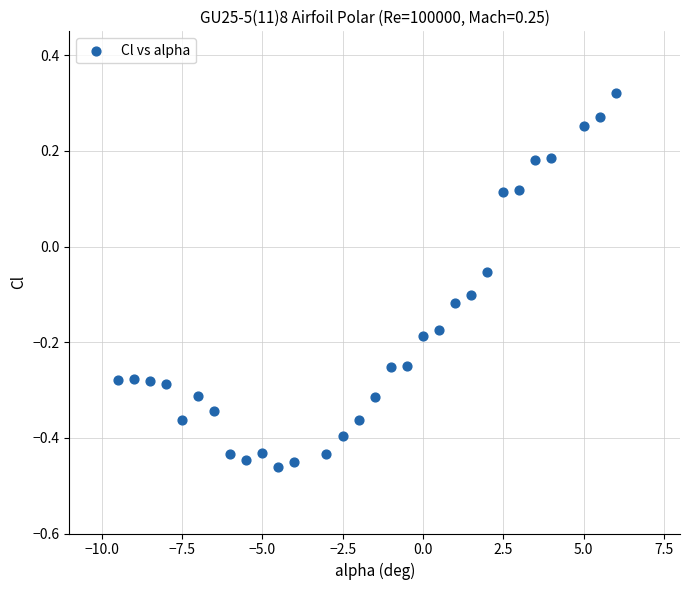

What is the range of Y values (max minus min)?

0.8